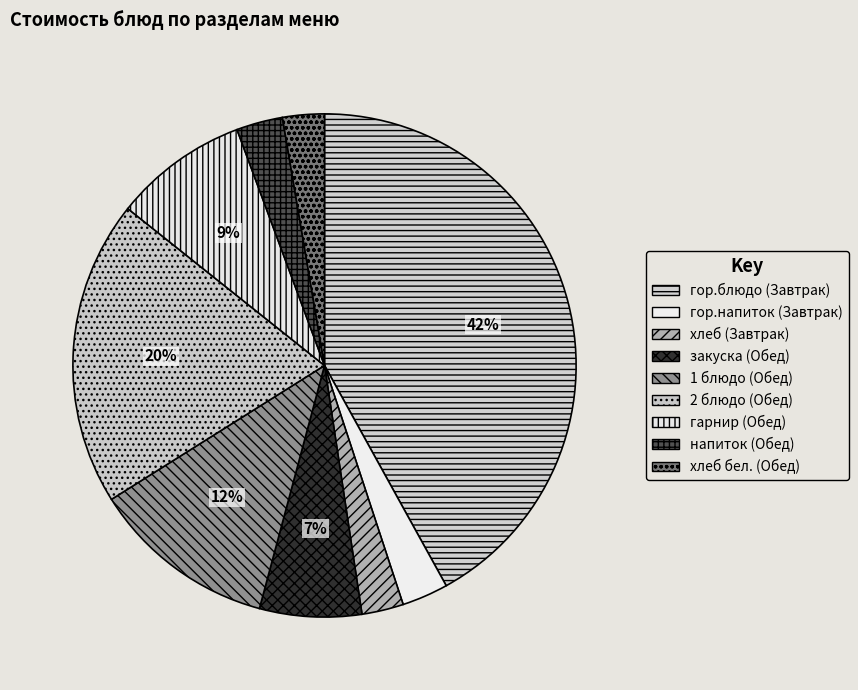

Count the number of slices in the pie.

9